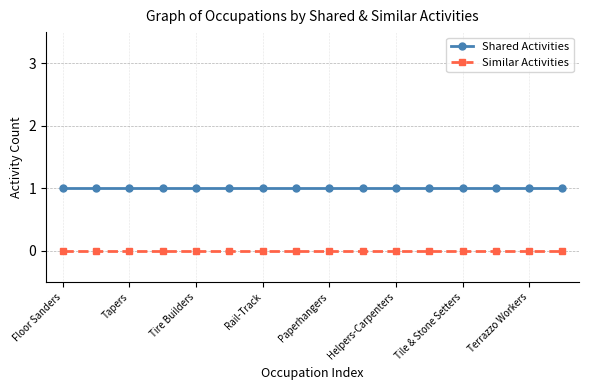

Which series has the largest total across all categories?

Shared Activities